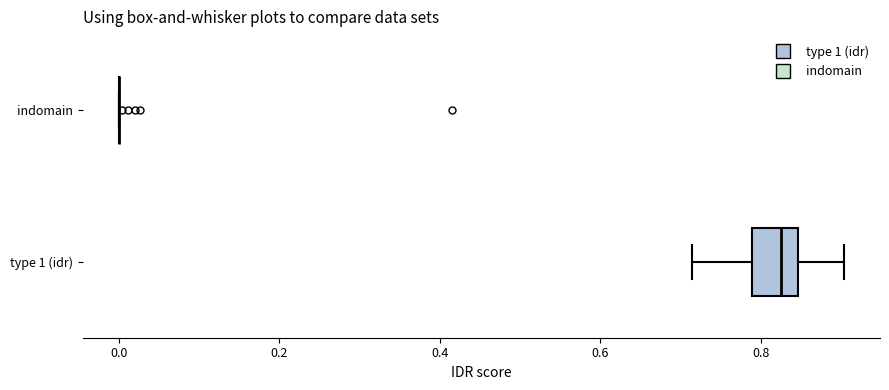

Reading bottom to top, transcribe this box plot: for each box, give where its median line is, the range the box spans, and where its two whiskers end, as read against the x-axis. The values are not printed on the chart, so give them approximately, as read against the axis.

type 1 (idr): median 0.82, box 0.78 to 0.84, whiskers 0.72 to 0.90
indomain: box collapsed to a line at 0.00, whiskers 0.00 to 0.00